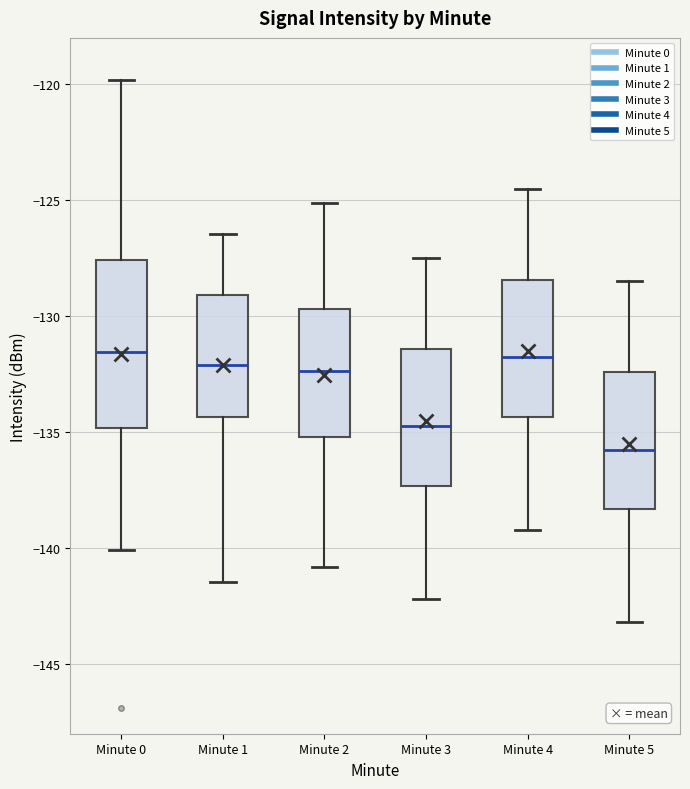

Reading left to right, transcribe this box plot: for each box, give where its median line is, the range the box spans, and where its two whiskers end, as read against the y-axis. The values are not printed on the chart, so give them approximately, as read against the axis.

Minute 0: median -131.5, box -135.0 to -127.5, whiskers -140.0 to -120.0
Minute 1: median -132.0, box -134.5 to -129.0, whiskers -141.5 to -126.5
Minute 2: median -132.5, box -135.0 to -129.5, whiskers -141.0 to -125.0
Minute 3: median -134.5, box -137.5 to -131.5, whiskers -142.0 to -127.5
Minute 4: median -131.5, box -134.5 to -128.5, whiskers -139.0 to -124.5
Minute 5: median -135.5, box -138.5 to -132.5, whiskers -143.0 to -128.5